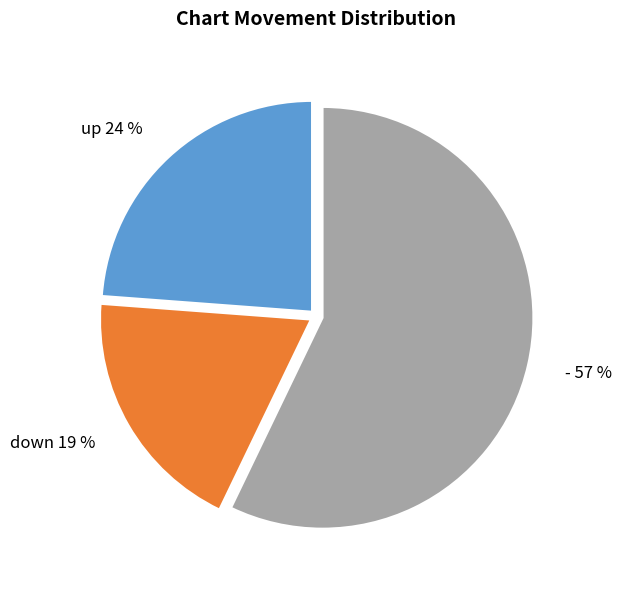

To the nearest percent, what portion does - represent?

57%